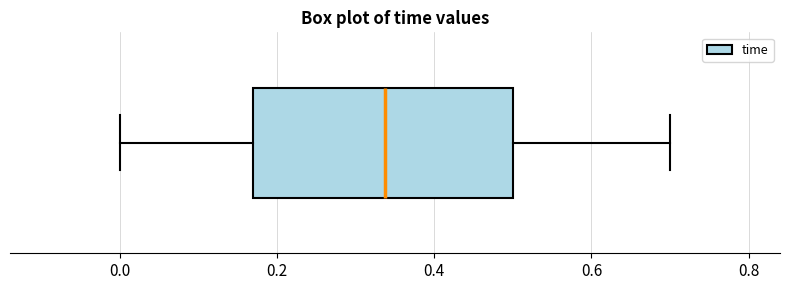

Transcribe this box plot: give where the median line is, the range the box spans, and where the two whiskers end, as read against the x-axis. The values are not printed on the chart, so give them approximately, as read against the axis.

median 0.34, box 0.16 to 0.50, whiskers 0.00 to 0.70